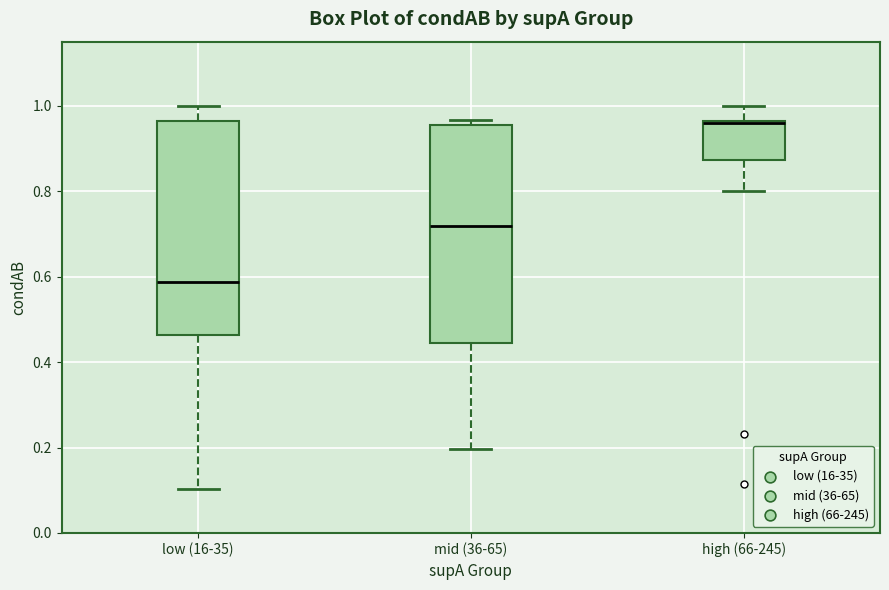

Reading left to right, read every box against the y-axis: the position of its median line, the range the box covers, and the ends of its whiskers. The values are not printed on the chart, so give them approximately, as read against the axis.

low (16-35): median 0.58, box 0.46 to 0.96, whiskers 0.10 to 1.00
mid (36-65): median 0.72, box 0.44 to 0.96, whiskers 0.20 to 0.96 (just above the box's upper edge)
high (66-245): median 0.96, box 0.88 to 0.96, whiskers 0.80 to 1.00